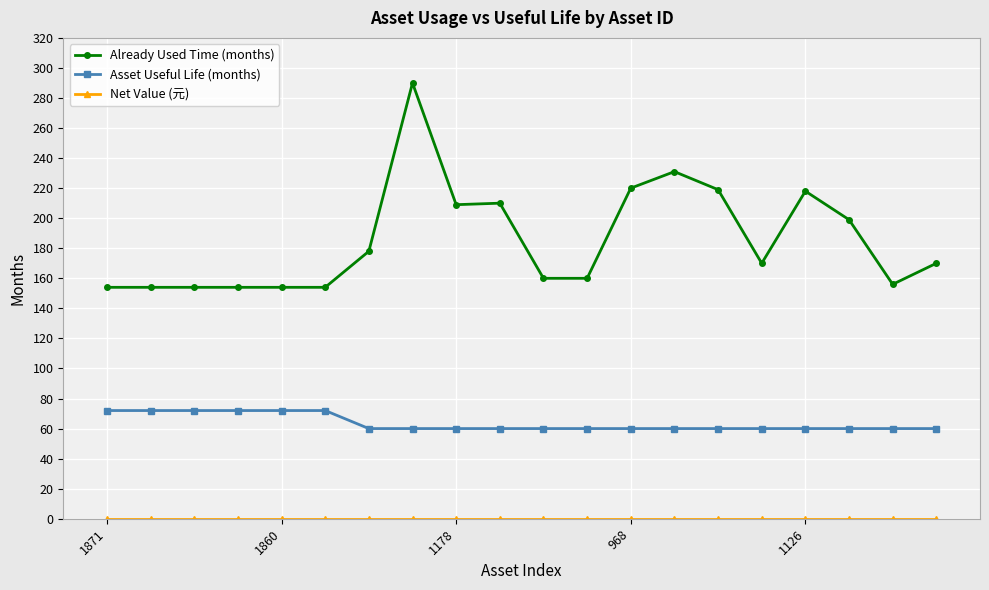

Which series has the largest total across all categories?

Already Used Time (months)